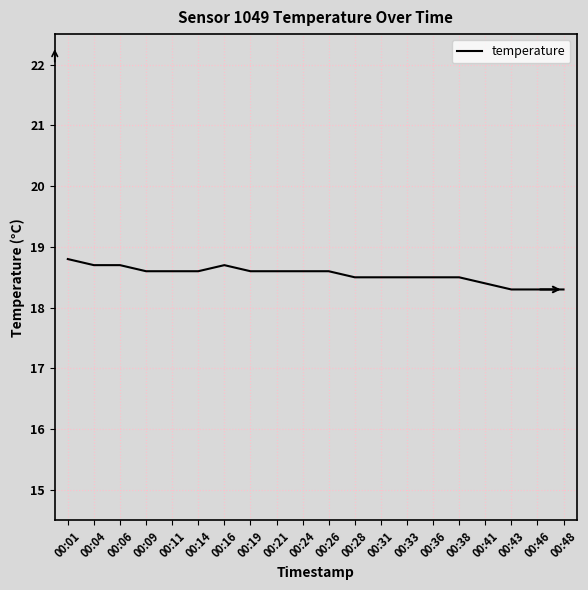

Reading left to right, transcribe all the data shown in this chart.

00:01=18.8	00:04=18.7	00:06=18.7	00:09=18.6	00:11=18.6	00:14=18.6	00:16=18.7	00:19=18.6	00:21=18.6	00:24=18.6	00:26=18.6	00:28=18.5	00:31=18.5	00:33=18.5	00:36=18.5	00:38=18.5	00:41=18.4	00:43=18.3	00:46=18.3	00:48=18.3